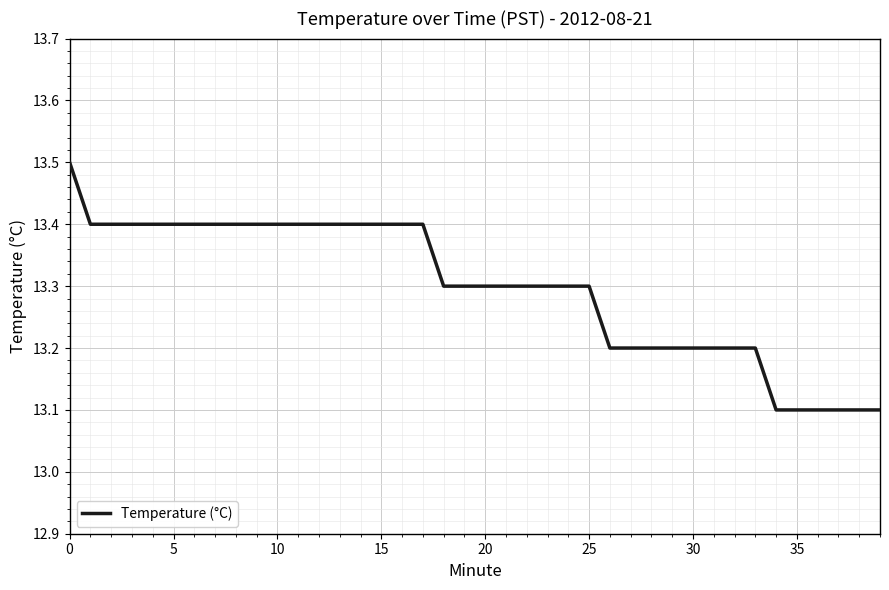

What is the minimum value shown in the chart?

13.1